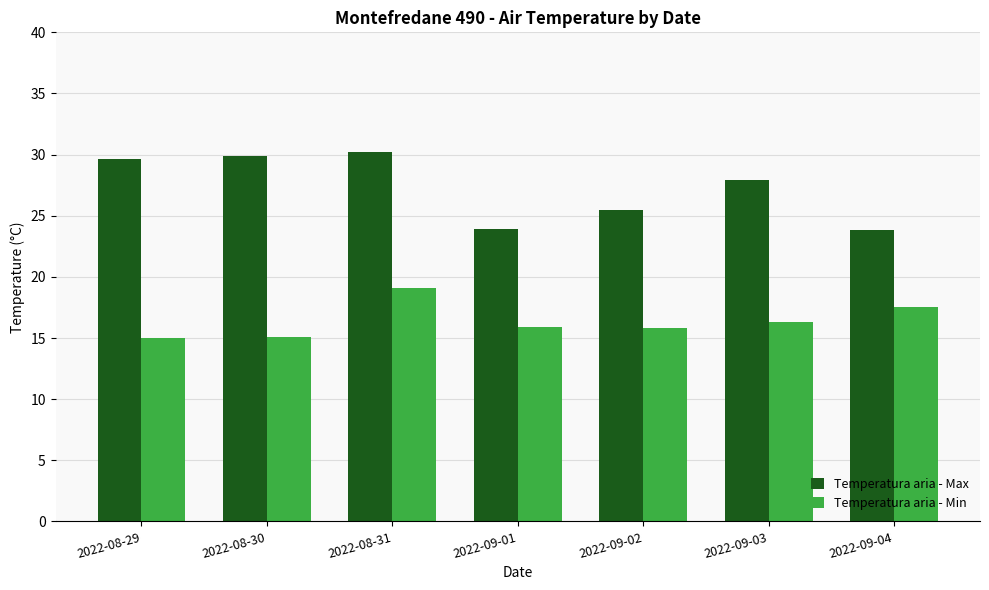

What position from the right is 2022-09-04?

1